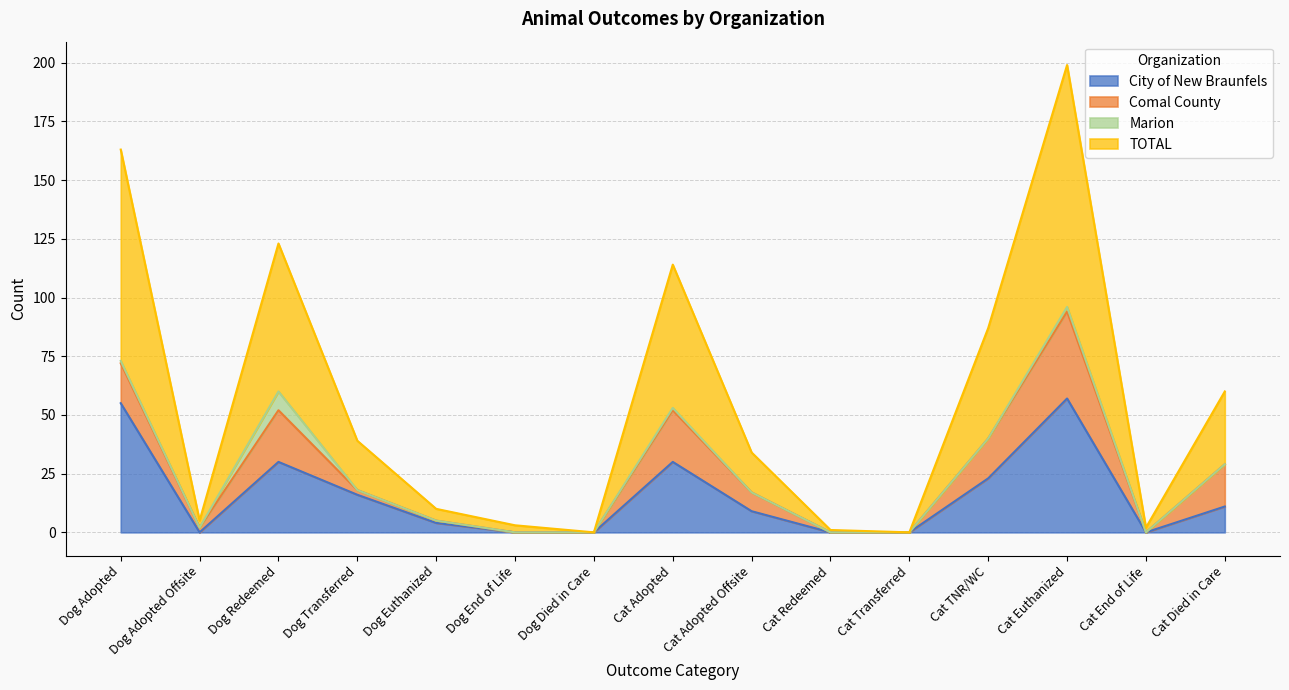

Is it true that City of New Braunfels equals 27 at Cat End of Life?

False